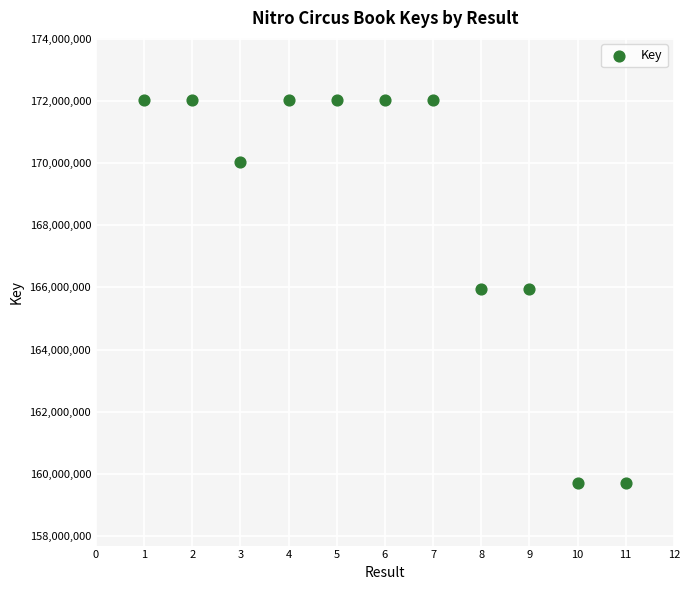

What is the average X value?

6